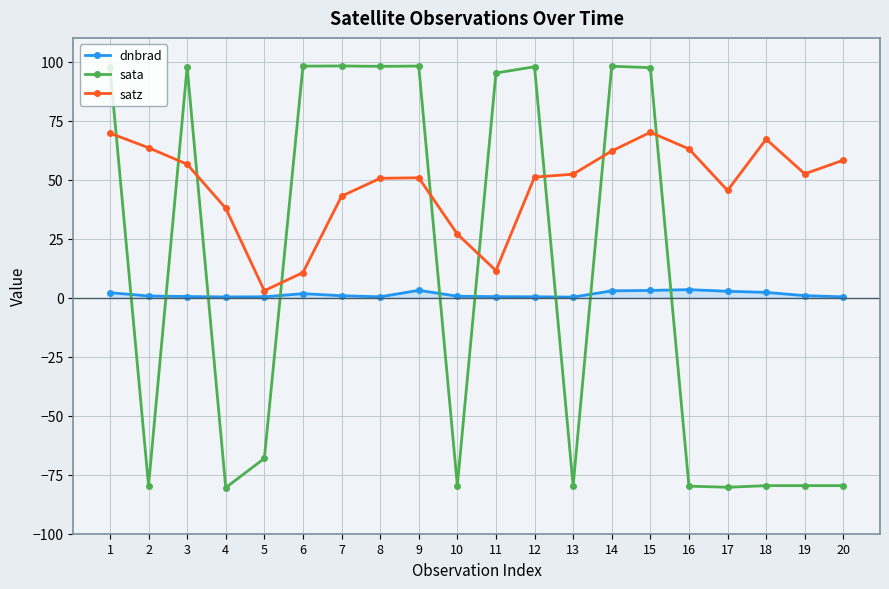

Which series has the largest range (max minus min)?

sata